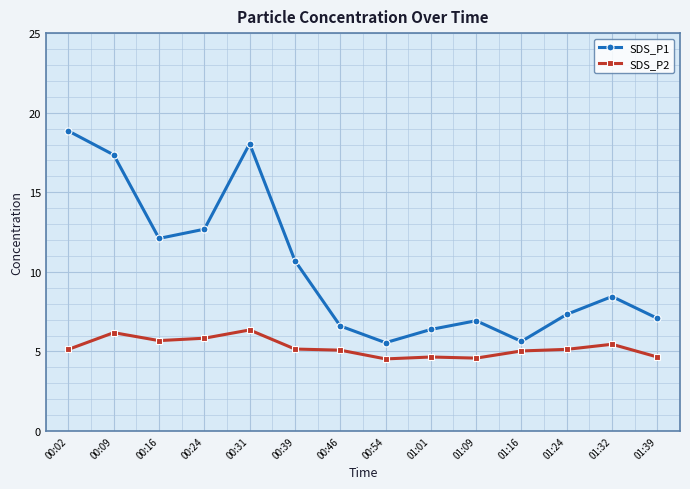

What position from the left is 01:01?

9